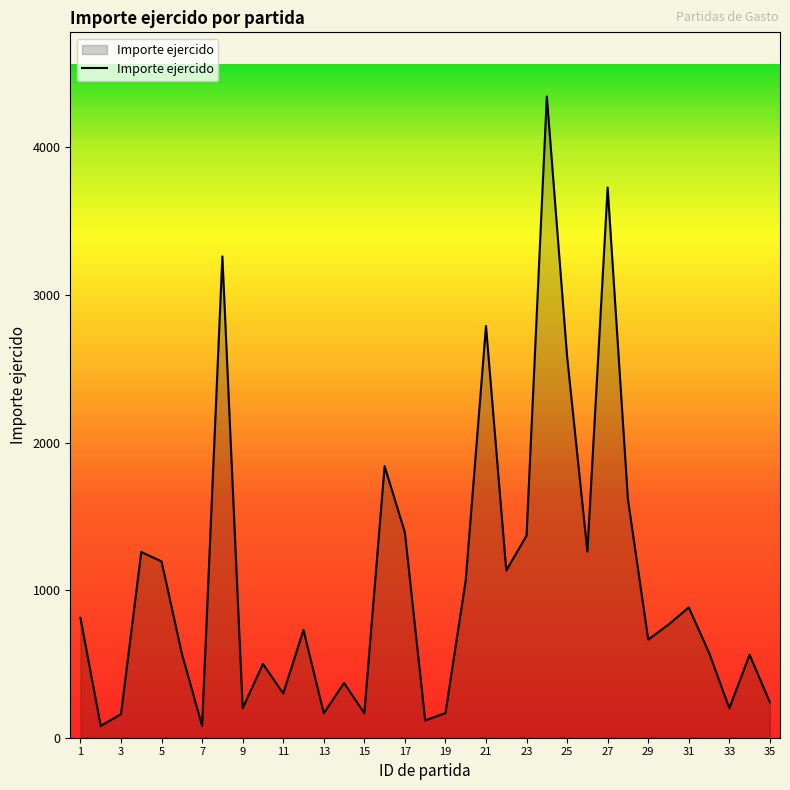

What is the difference between the maximum and second lowest values?

4265.3